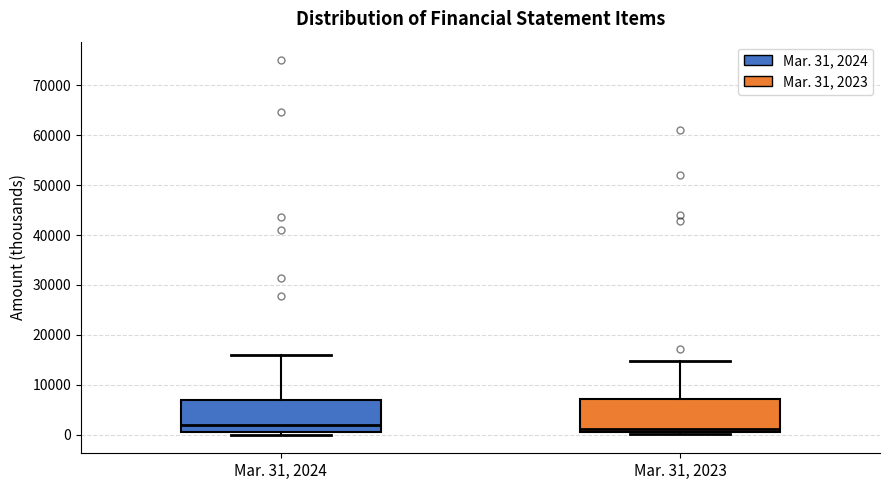

Reading left to right, read every box against the y-axis: the position of its median line, the range the box covers, and the ends of its whiskers. The values are not printed on the chart, so give them approximately, as read against the axis.

Mar. 31, 2024: median 2000, box 1000 to 7000, whiskers 0 to 16000
Mar. 31, 2023: median 1000 (just above the box's lower edge), box 1000 to 7000, whiskers 0 to 15000